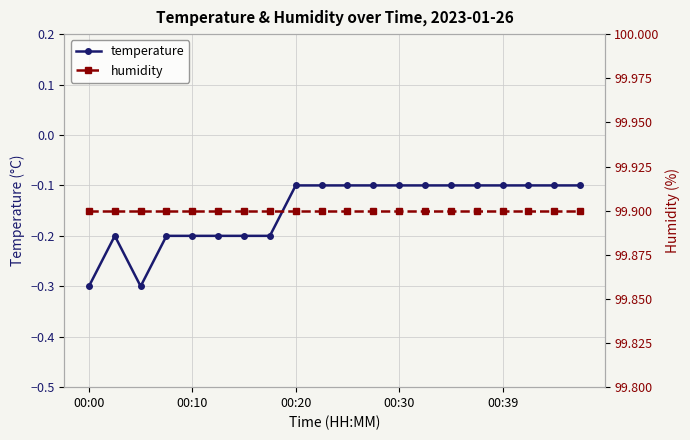

What is the lowest value of the humidity series?

99.9